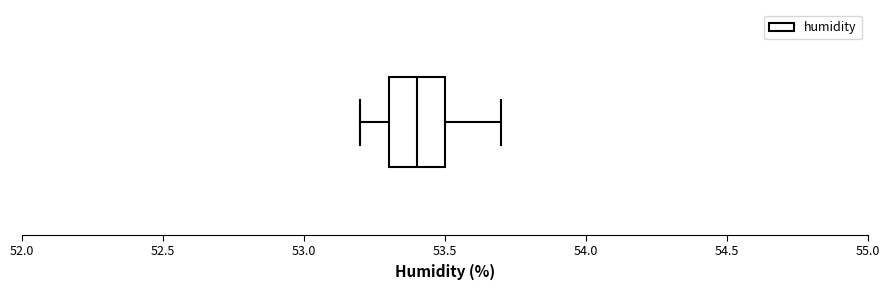

Where is the left edge of the box on the x-axis? The values are not printed on the chart, so give them approximately, as read against the axis.

53.3